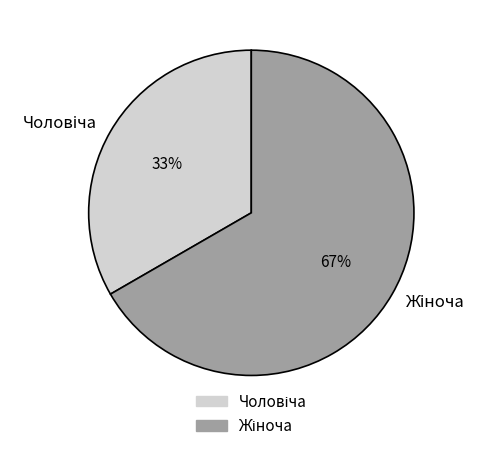

Is there a majority slice in this chart?

Yes